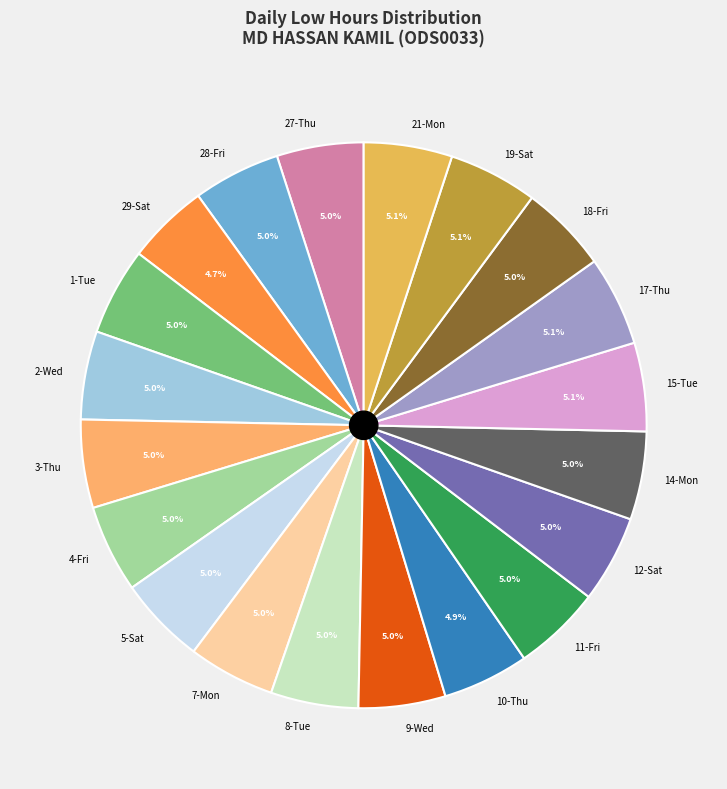

What is the ratio of the value at 15-Tue to the value at 4-Fri?

1.0